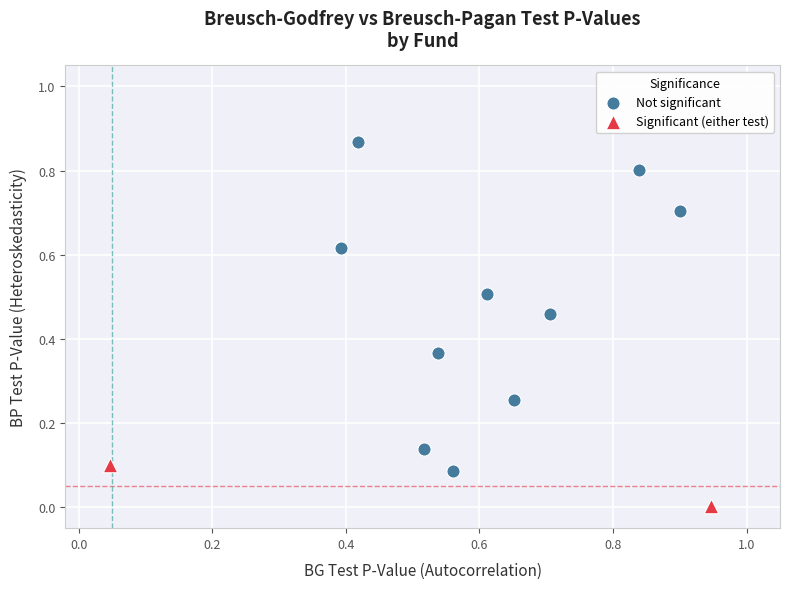

What are all the series names shown in the legend?

Not significant, Significant (either test)